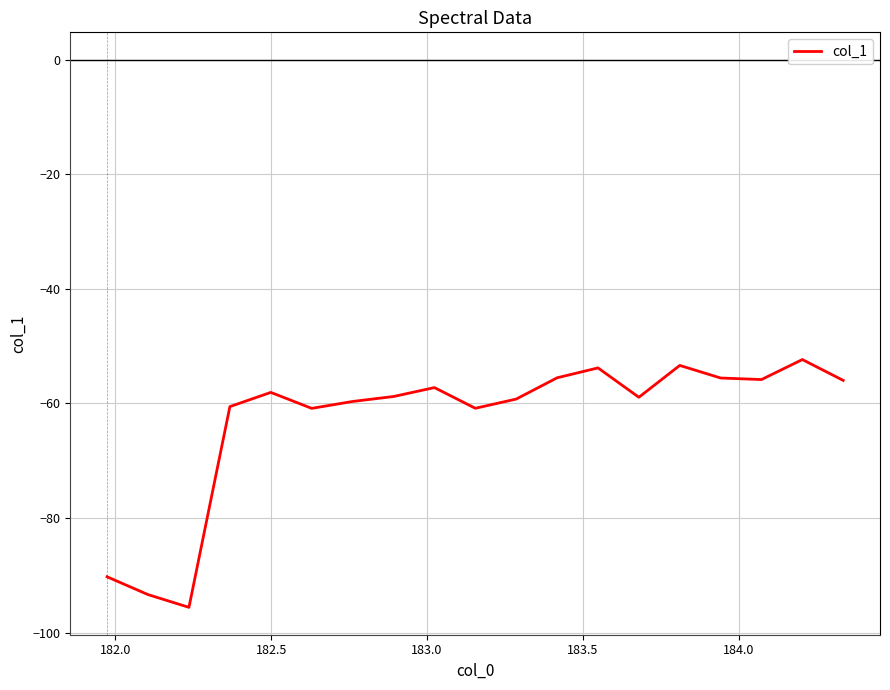

What is the smallest value displayed?

-95.6